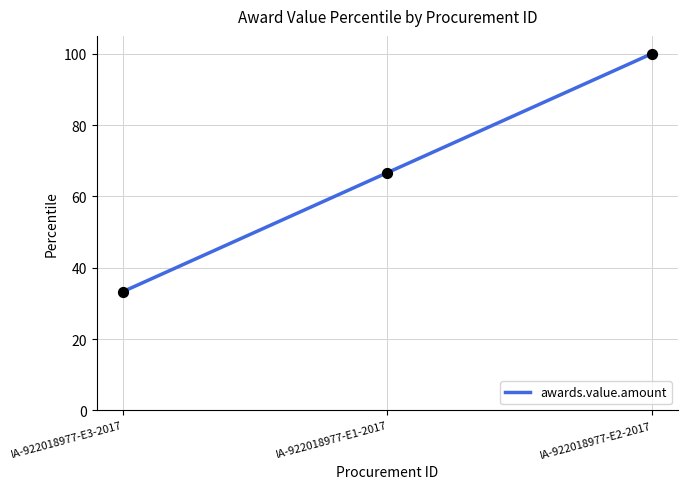

Approximately how many times larger is the value at IA-922018977-E3-2017 compared to IA-922018977-E1-2017?

0.5